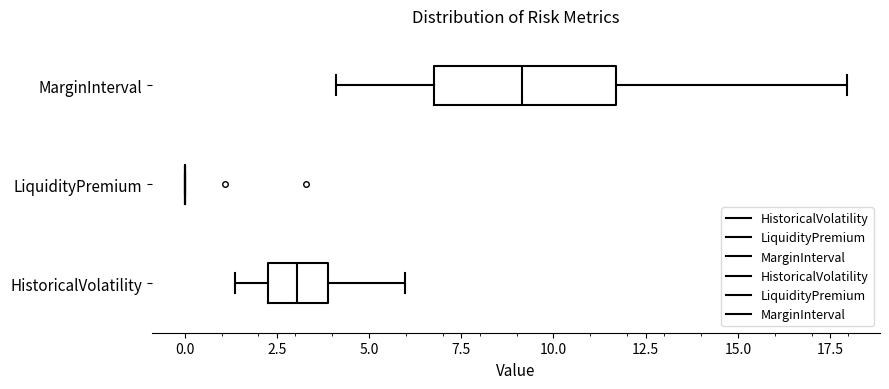

Which box is the widest, from its left edge to its right edge?

MarginInterval